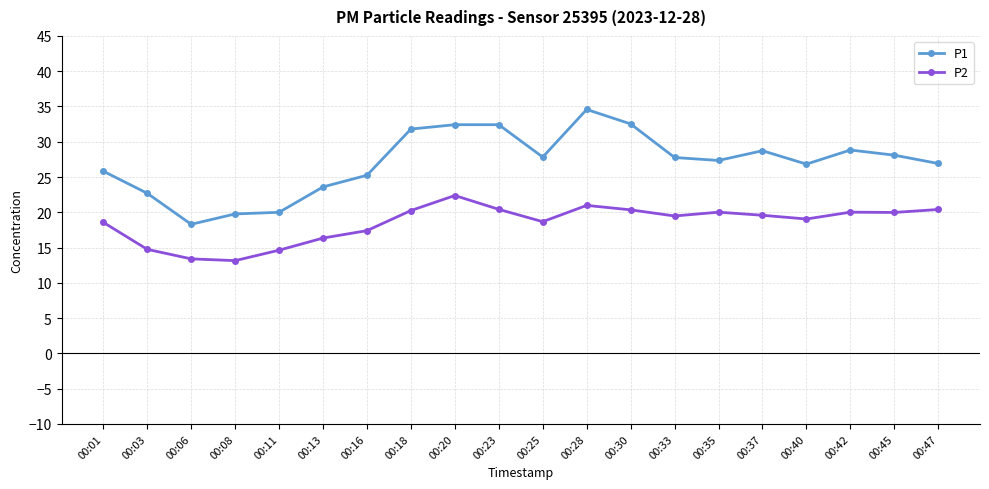

What is the total value across all series at 00:13?

40.0